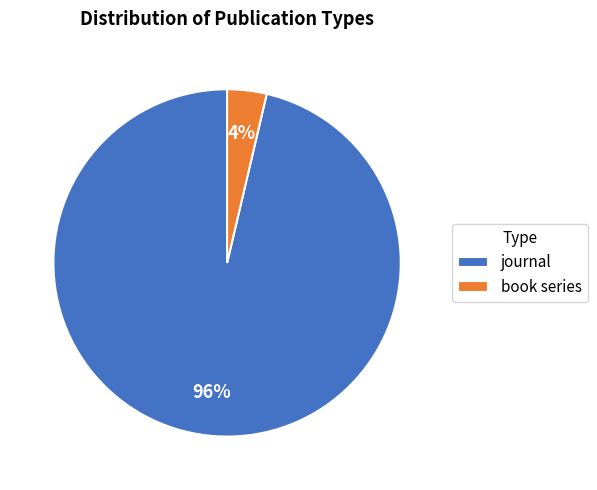

What is the majority slice?

journal